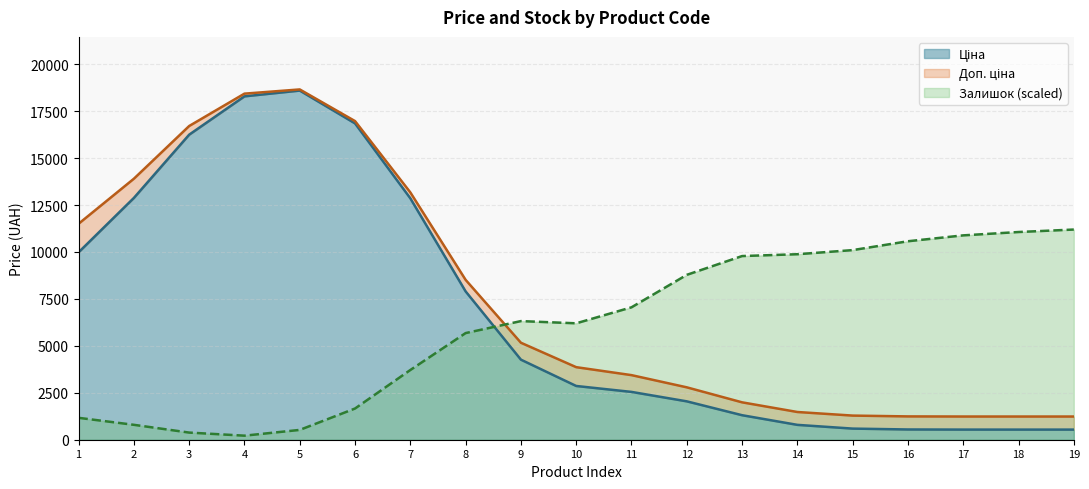

The value of Залишок (scaled) at 13 is 9782.5. True or false?

True